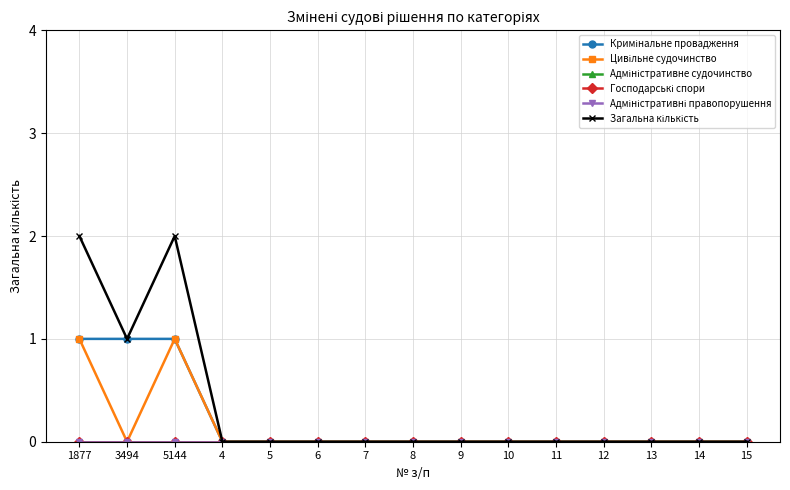

Reading left to right, list all the values displayed in this chart.

Кримінальне провадження: 1877=1	3494=1	5144=1	4=0	5=0	6=0	7=0	8=0	9=0	10=0	11=0	12=0	13=0	14=0	15=0
Цивільне судочинство: 1877=1	3494=0	5144=1	4=0	5=0	6=0	7=0	8=0	9=0	10=0	11=0	12=0	13=0	14=0	15=0
Адміністративне судочинство: 1877=0	3494=0	5144=0	4=0	5=0	6=0	7=0	8=0	9=0	10=0	11=0	12=0	13=0	14=0	15=0
Господарські спори: 1877=0	3494=0	5144=0	4=0	5=0	6=0	7=0	8=0	9=0	10=0	11=0	12=0	13=0	14=0	15=0
Адміністративні правопорушення: 1877=0	3494=0	5144=0	4=0	5=0	6=0	7=0	8=0	9=0	10=0	11=0	12=0	13=0	14=0	15=0
Загальна кількість: 1877=2	3494=1	5144=2	4=0	5=0	6=0	7=0	8=0	9=0	10=0	11=0	12=0	13=0	14=0	15=0